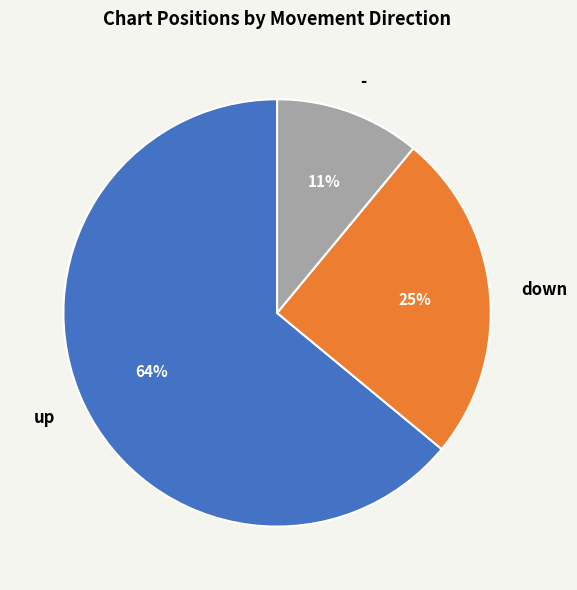

Which has a higher value, up or down?

up